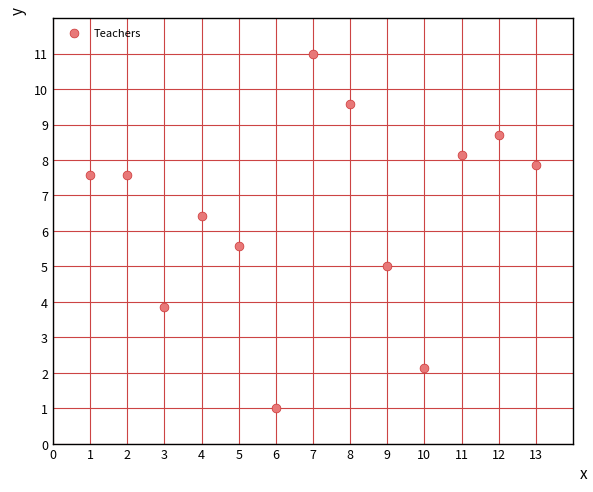

What is the range of Y values (max minus min)?

10.0